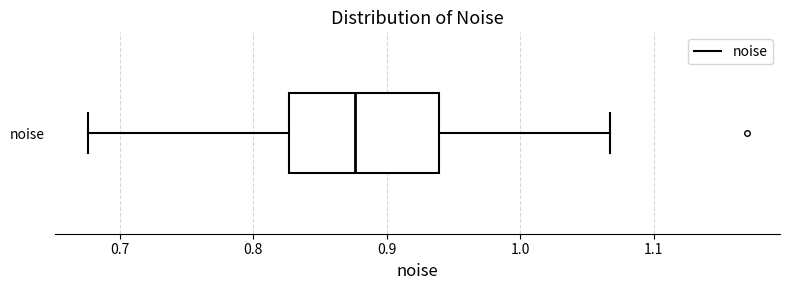

Read this box plot against the x-axis: the position of the median line, the range covered by the box, and the ends of both whiskers. The values are not printed on the chart, so give them approximately, as read against the axis.

median 0.88, box 0.83 to 0.94, whiskers 0.68 to 1.07